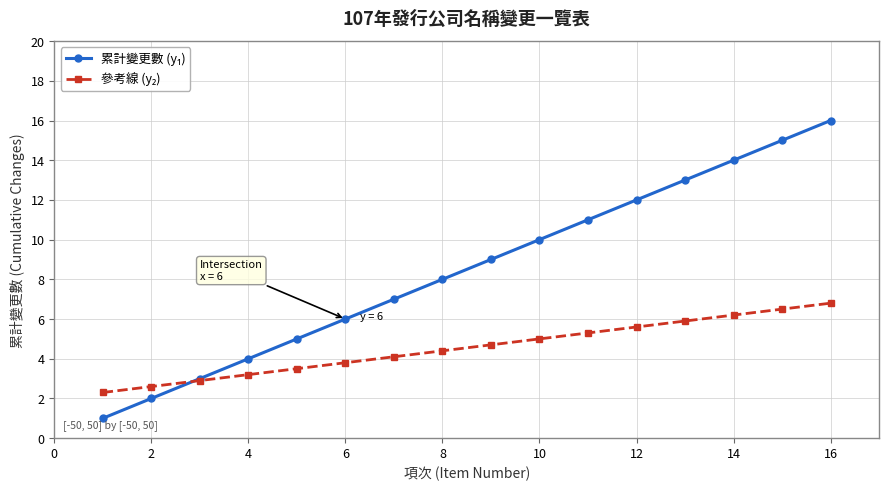

What is the minimum value shown in the chart?

1.0